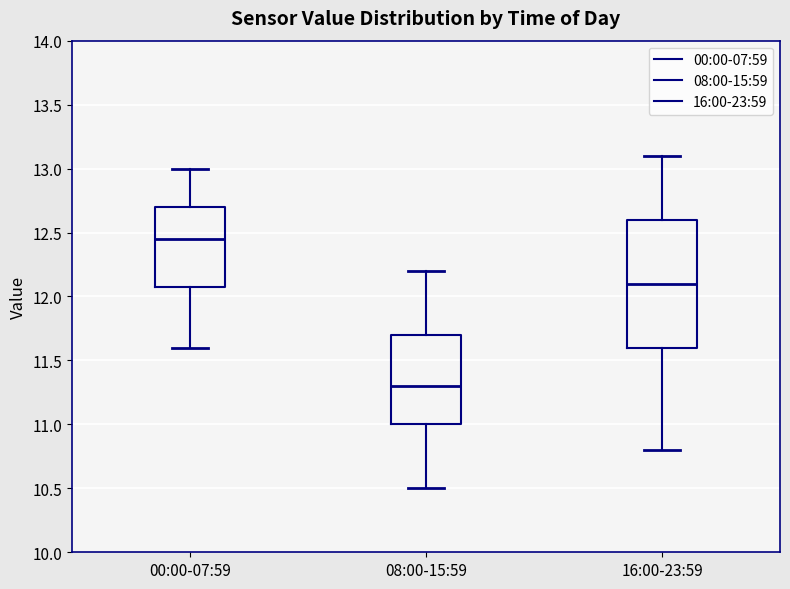

Which box's median line is the highest?

00:00-07:59